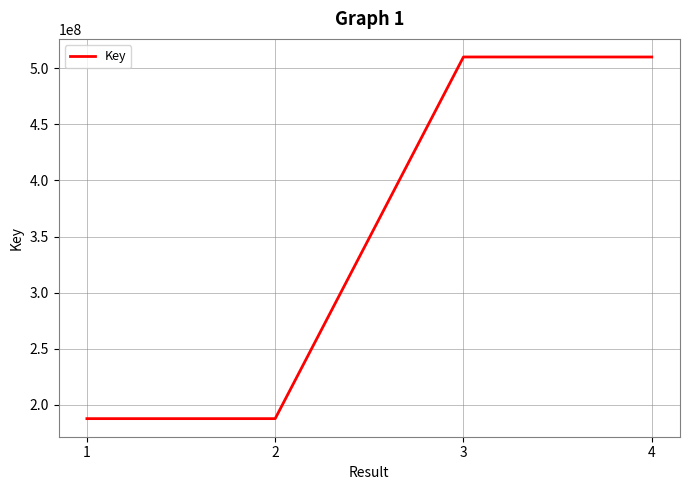

What is the change in value from 2 to 4?

+321981069